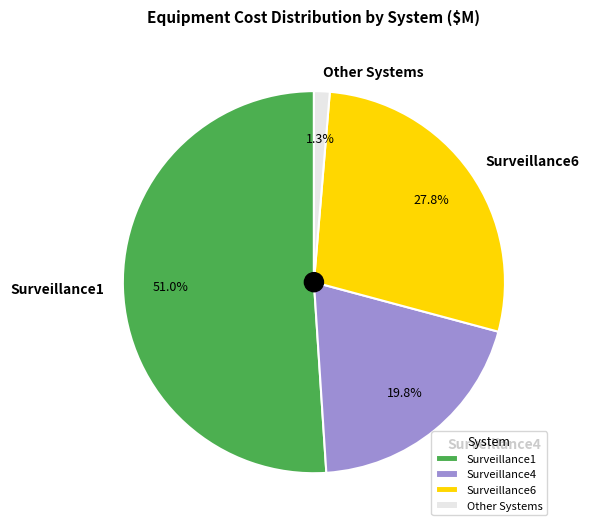

Do Surveillance1 and Surveillance6 together represent more than half of the pie?

Yes